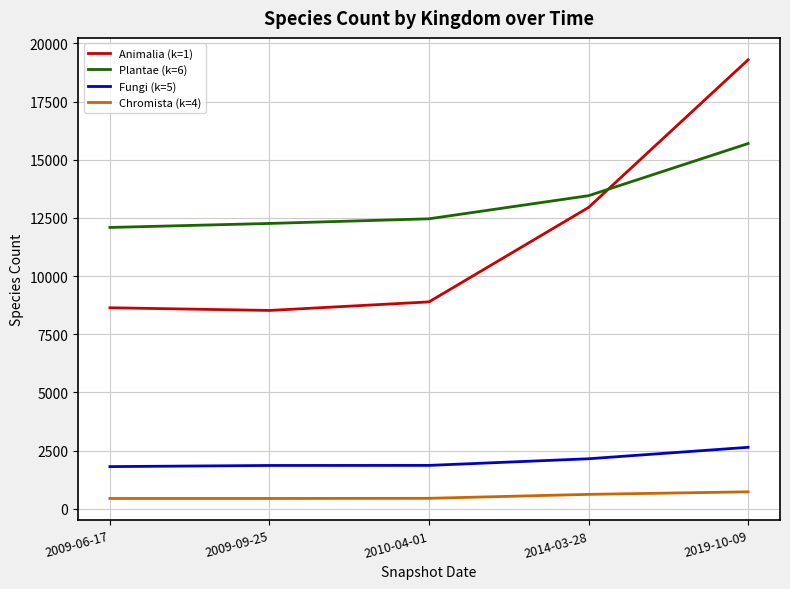

What is the total value across all series at 2014-03-28?

29175